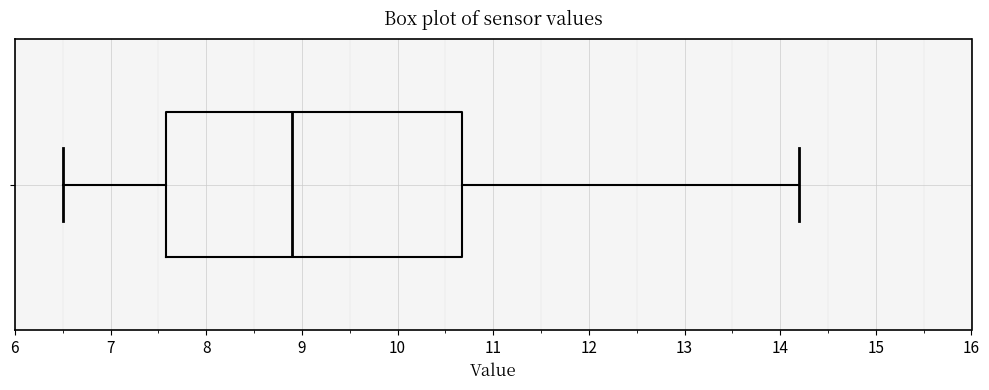

Transcribe this box plot: give where the median line is, the range the box spans, and where the two whiskers end, as read against the x-axis. The values are not printed on the chart, so give them approximately, as read against the axis.

median 8.9, box 7.6 to 10.7, whiskers 6.5 to 14.2